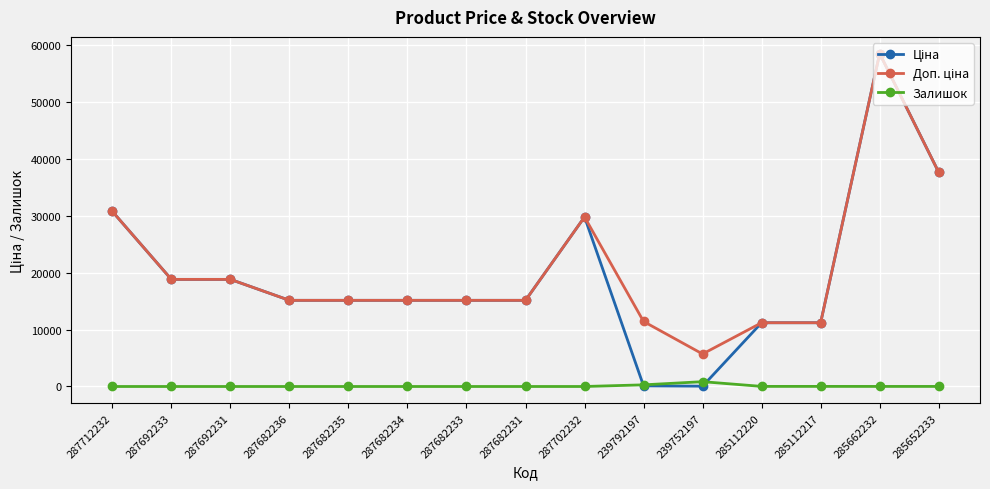

What is the total value across all series at 287692231?

37593.6